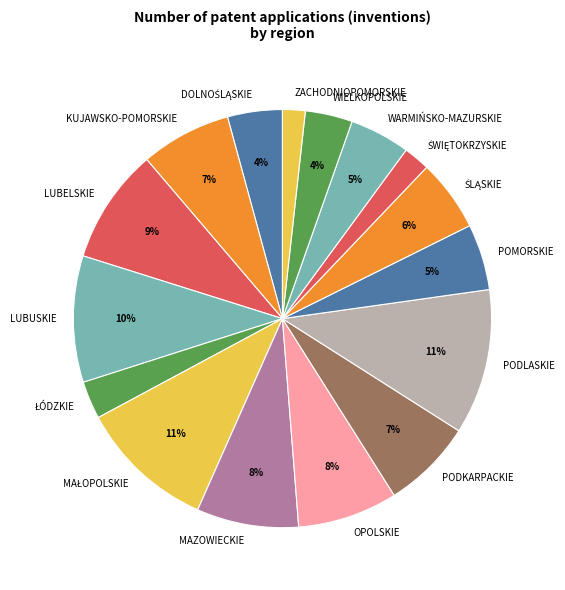

Between POMORSKIE and KUJAWSKO-POMORSKIE, which is larger?

KUJAWSKO-POMORSKIE